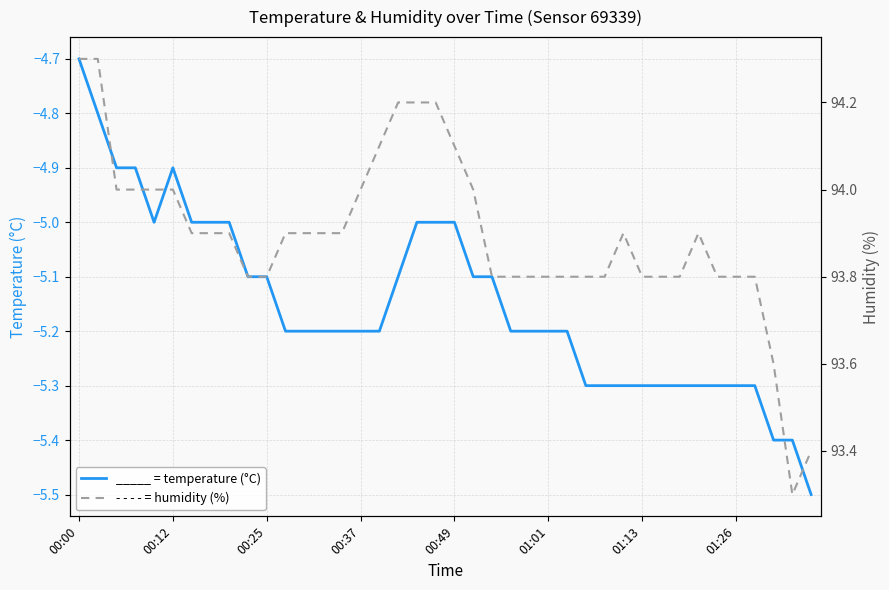

Which series has the largest total across all categories?

humidity